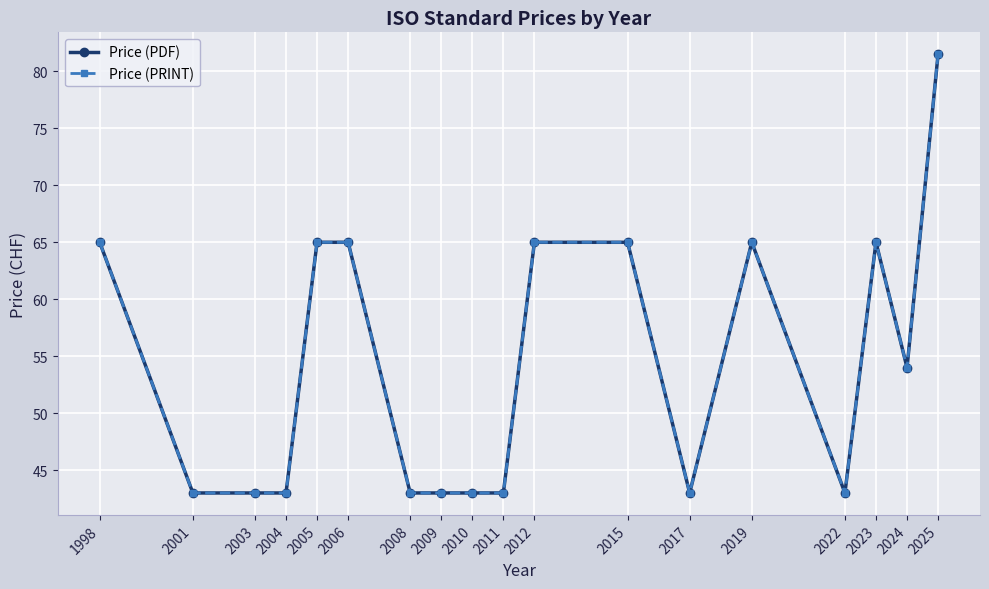

Does the chart have visible grid lines?

Yes